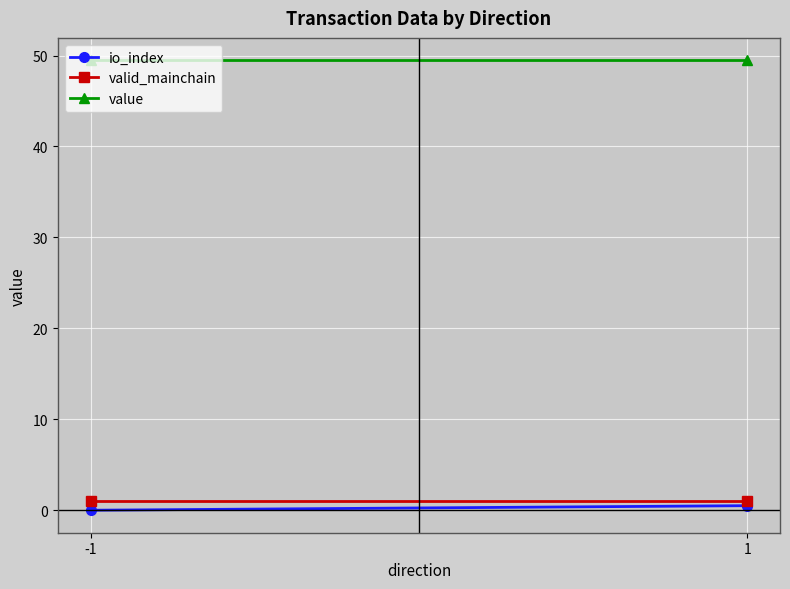

At which category is the sum across all series the highest?

1